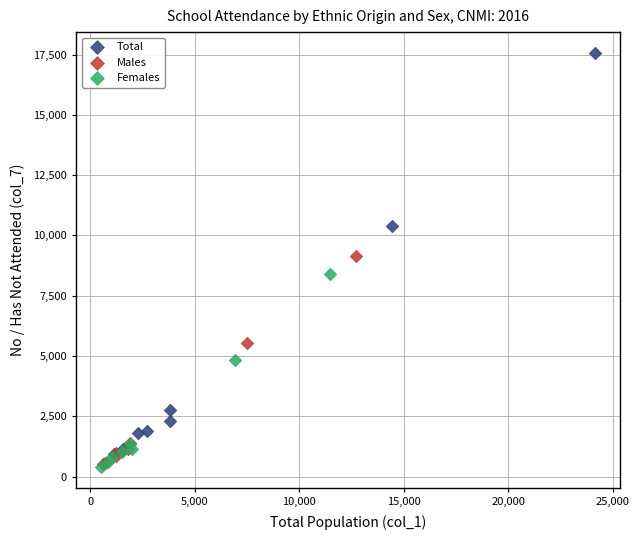

Which series has the widest spread of Y values?

Total